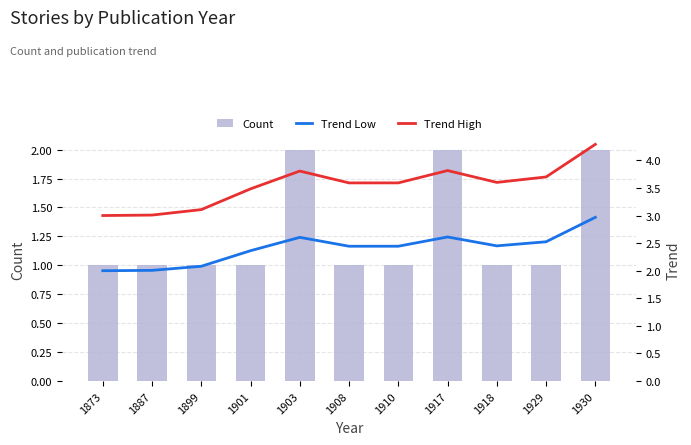

What is the difference between the maximum and minimum values in the Count series?

1